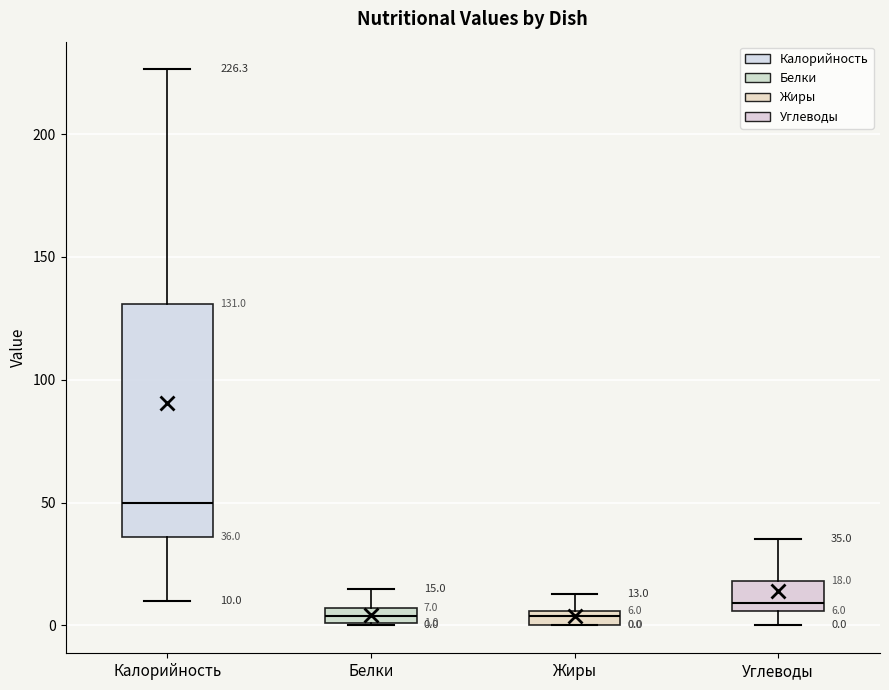

Which box is the tallest, from its lower edge to its upper edge?

Калорийность